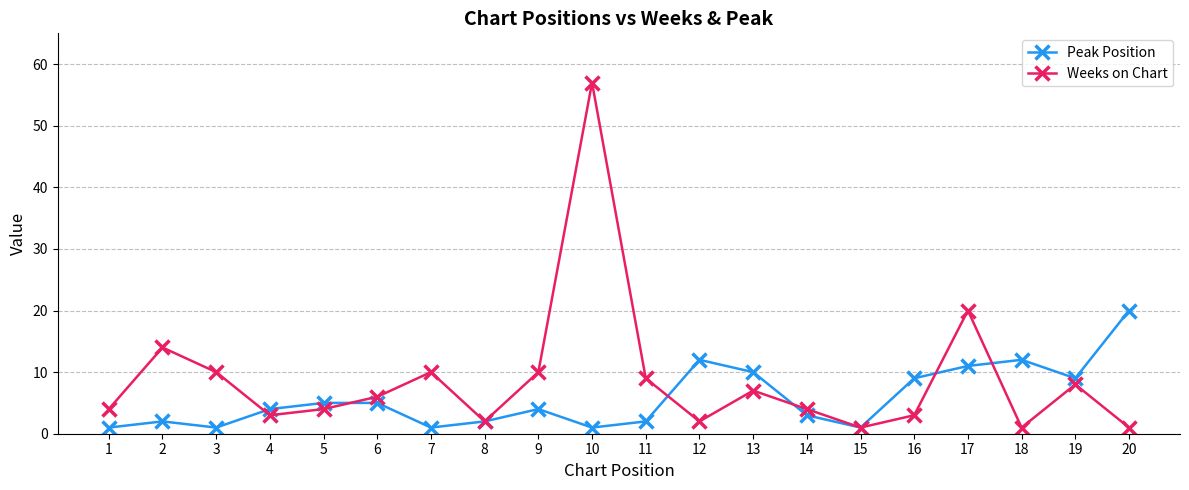

Which series has the widest spread of values?

Weeks on Chart